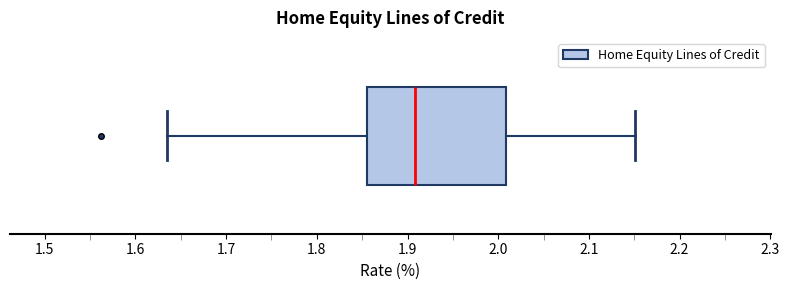

Read this box plot against the x-axis: the position of the median line, the range covered by the box, and the ends of both whiskers. The values are not printed on the chart, so give them approximately, as read against the axis.

median 1.91, box 1.86 to 2.01, whiskers 1.63 to 2.15